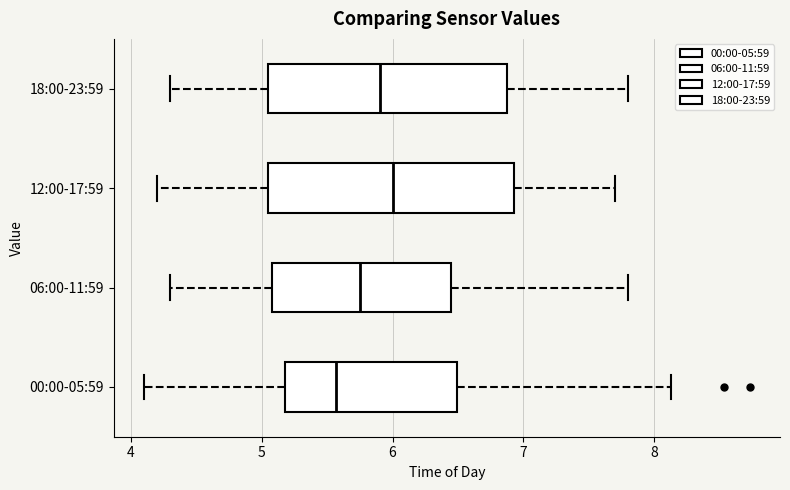

Which box has the furthest to the left median line?

00:00-05:59